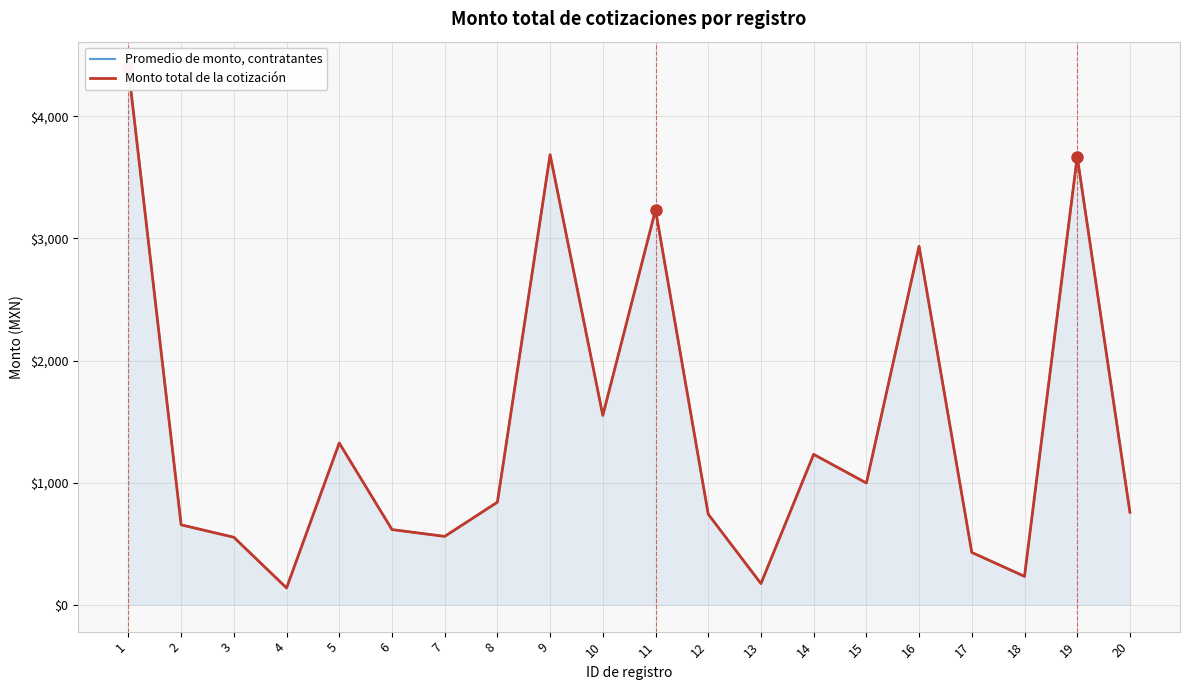

How many lines are shown in the chart?

2